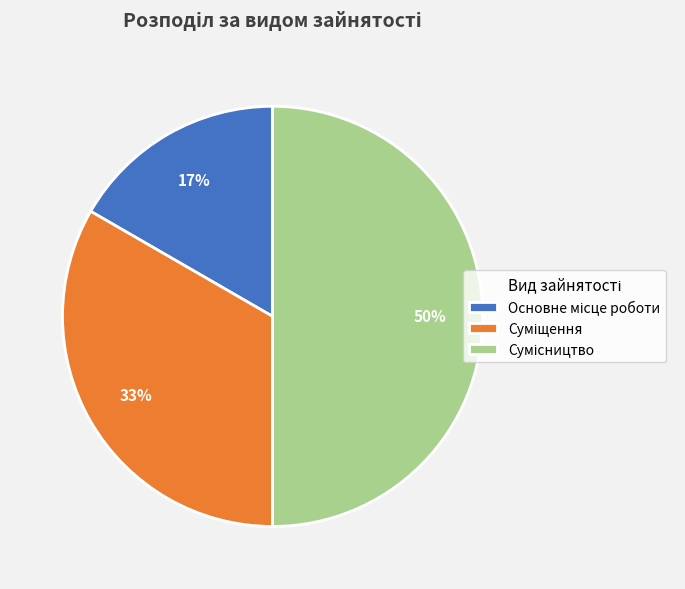

To the nearest percent, what is the difference between the largest and smallest slice percentages?

33%